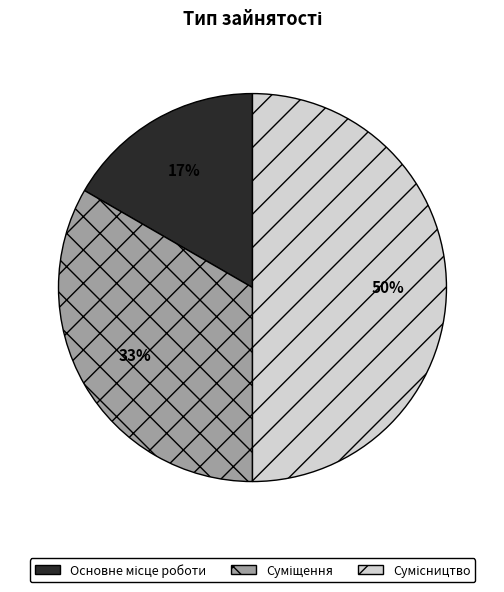

To the nearest percent, what is the difference between the largest and smallest slice percentages?

33%